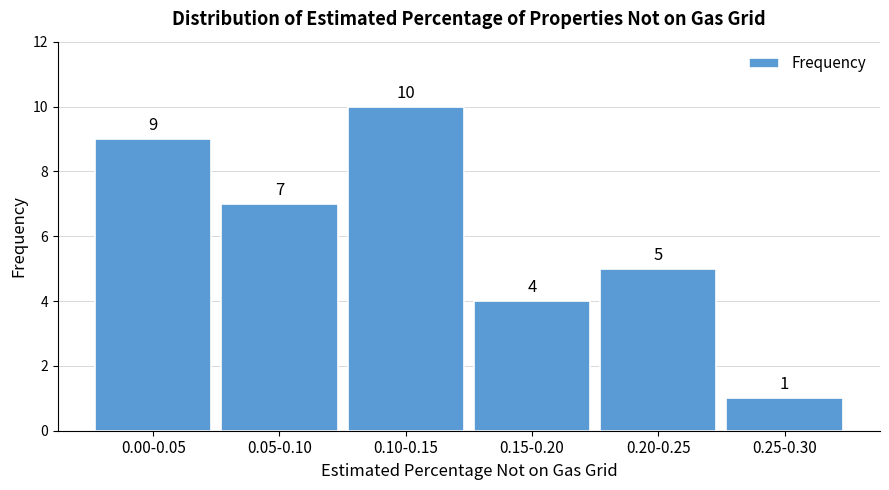

Reading right to left, what are all the values shown in this chart?

1	5	4	10	7	9